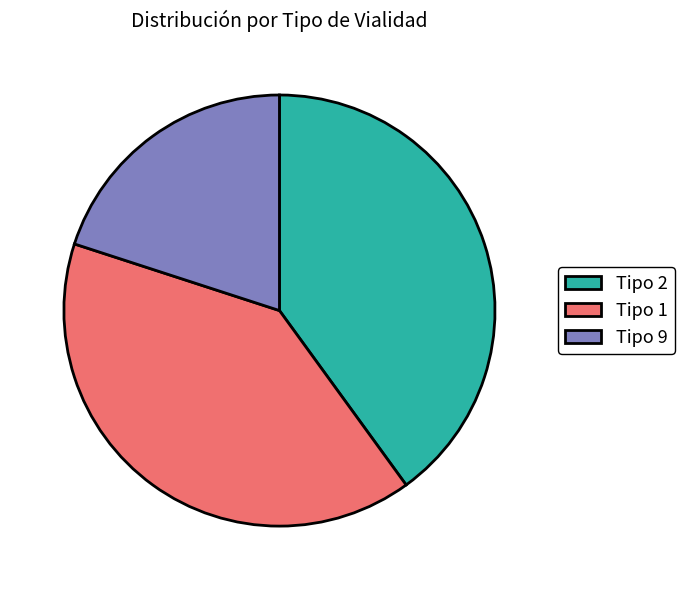

Is there a majority slice in this chart?

No